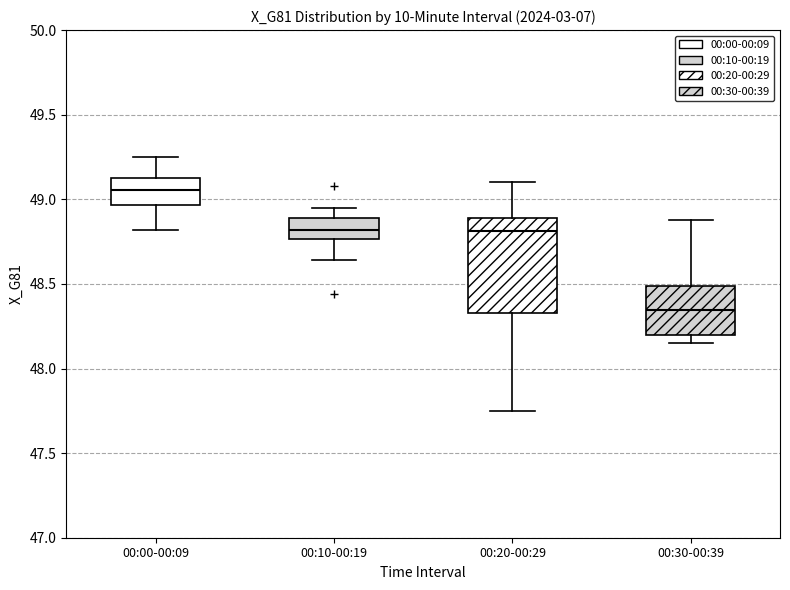

Reading left to right, read every box against the y-axis: the position of its median line, the range the box covers, and the ends of its whiskers. The values are not printed on the chart, so give them approximately, as read against the axis.

00:00-00:09: median 49.05, box 48.95 to 49.15, whiskers 48.80 to 49.25
00:10-00:19: median 48.80, box 48.75 to 48.90, whiskers 48.65 to 48.95
00:20-00:29: median 48.80, box 48.35 to 48.90, whiskers 47.75 to 49.10
00:30-00:39: median 48.35, box 48.20 to 48.50, whiskers 48.15 to 48.90